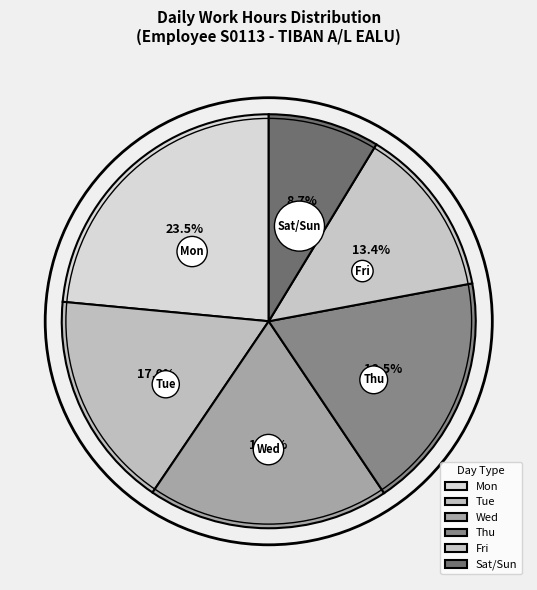

What percentage do Tue and Mon together represent?

40.5%